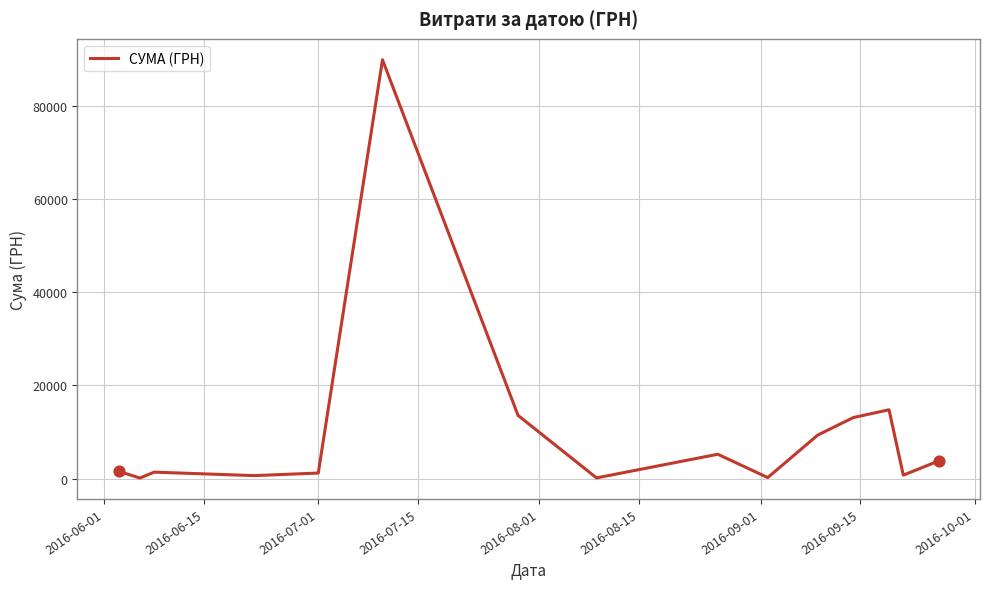

What is the maximum value shown in the chart?

90000.0